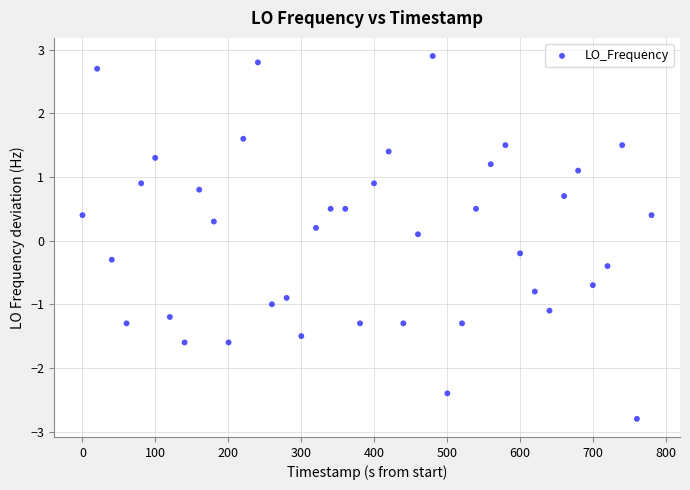

What is the range of Y values (max minus min)?

5.7